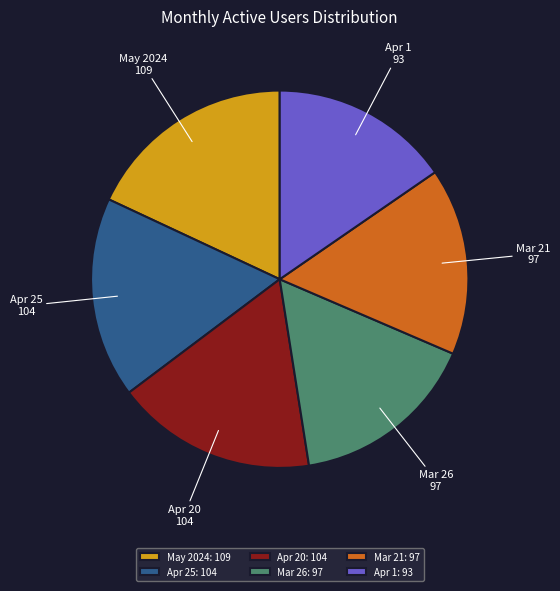

Is there a majority slice in this chart?

No